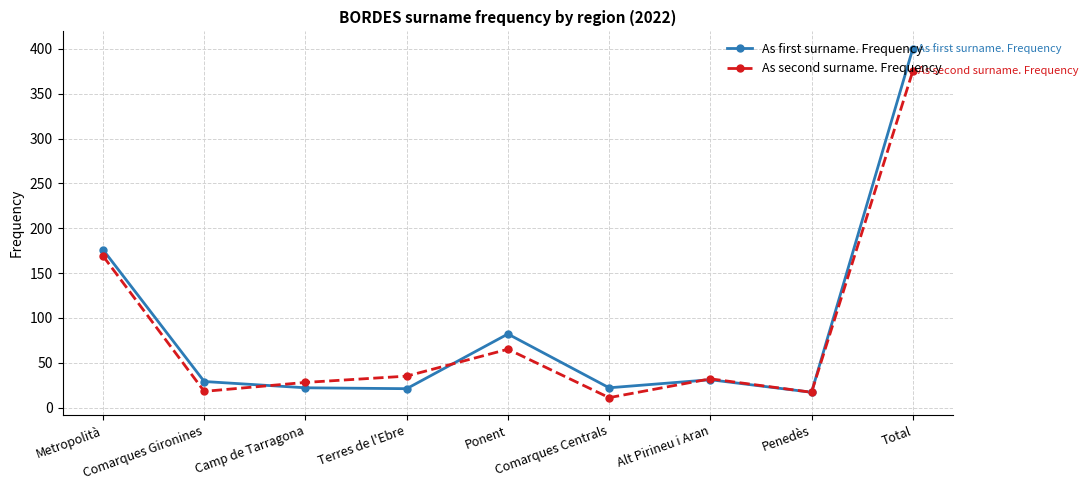

What position from the left is Alt Pirineu i Aran?

7